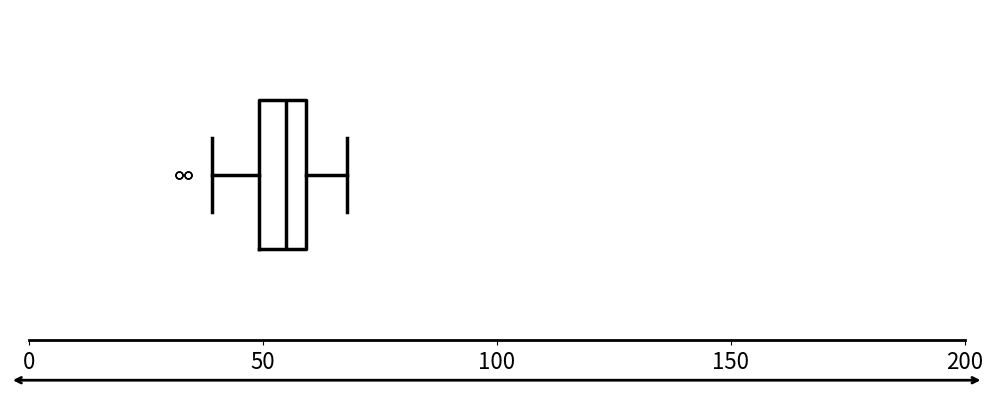

Transcribe this box plot: give where the median line is, the range the box spans, and where the two whiskers end, as read against the x-axis. The values are not printed on the chart, so give them approximately, as read against the axis.

median 55, box 50 to 60, whiskers 40 to 70